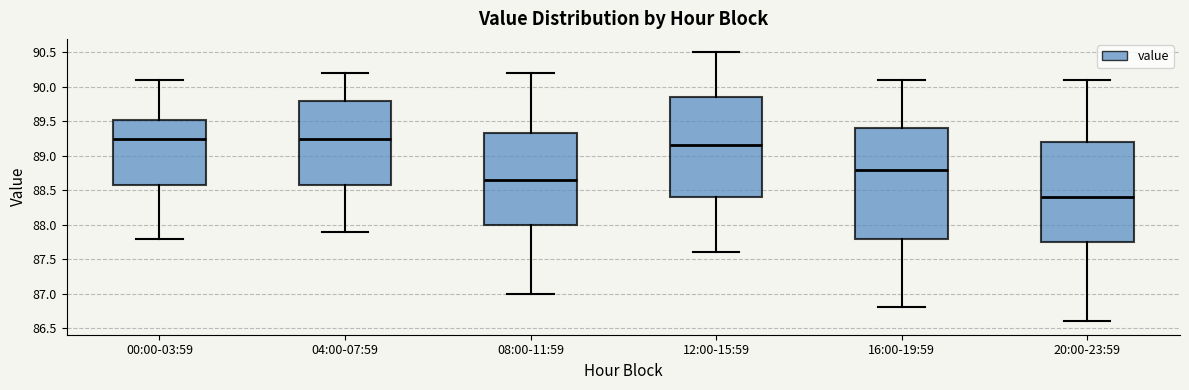

Reading left to right, read every box against the y-axis: the position of its median line, the range the box covers, and the ends of its whiskers. The values are not printed on the chart, so give them approximately, as read against the axis.

00:00-03:59: median 89.25, box 88.60 to 89.55, whiskers 87.80 to 90.10
04:00-07:59: median 89.25, box 88.60 to 89.80, whiskers 87.90 to 90.20
08:00-11:59: median 88.65, box 88.00 to 89.35, whiskers 87.00 to 90.20
12:00-15:59: median 89.15, box 88.40 to 89.85, whiskers 87.60 to 90.50
16:00-19:59: median 88.80, box 87.80 to 89.40, whiskers 86.80 to 90.10
20:00-23:59: median 88.40, box 87.75 to 89.20, whiskers 86.60 to 90.10